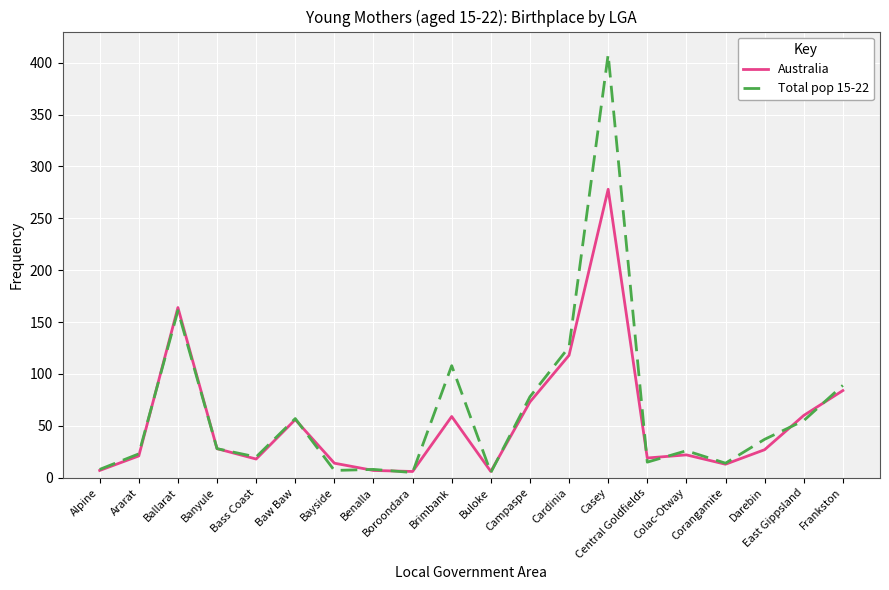

What is the greatest value displayed?

408